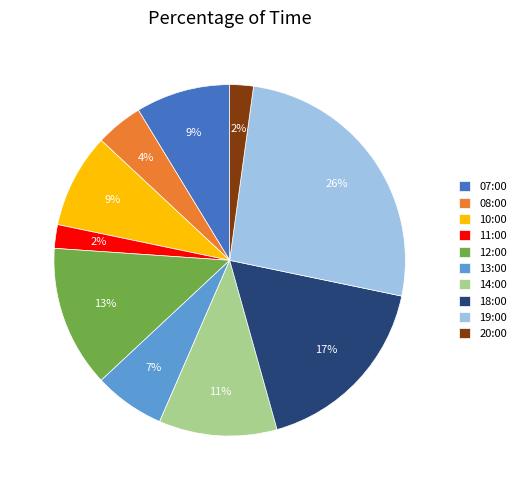

What is the largest slice in the pie chart?

19:00